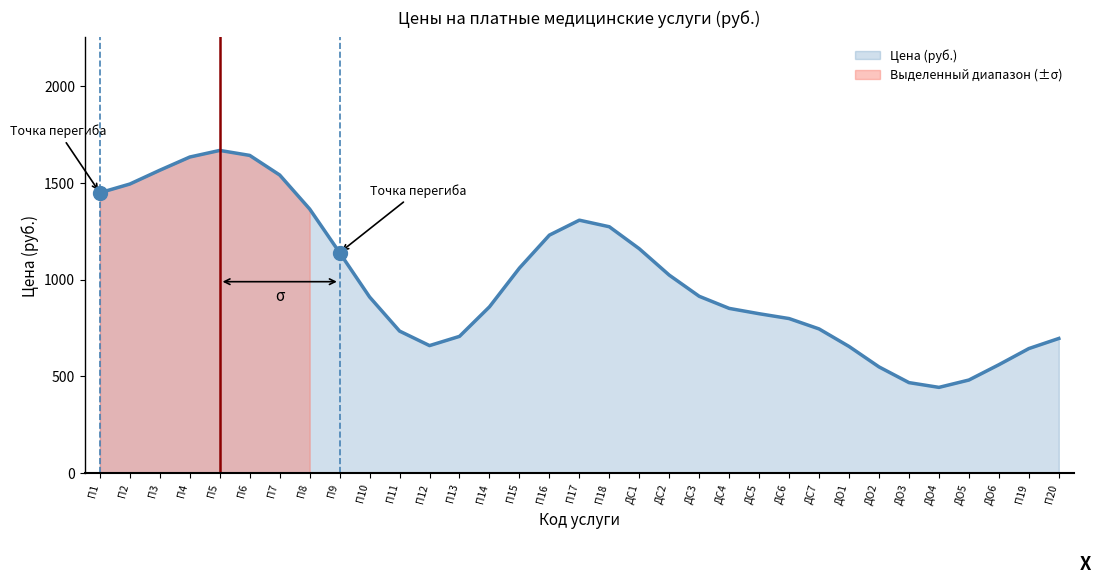

The value of Цена (руб.) at ДС7 is 745.5. True or false?

True